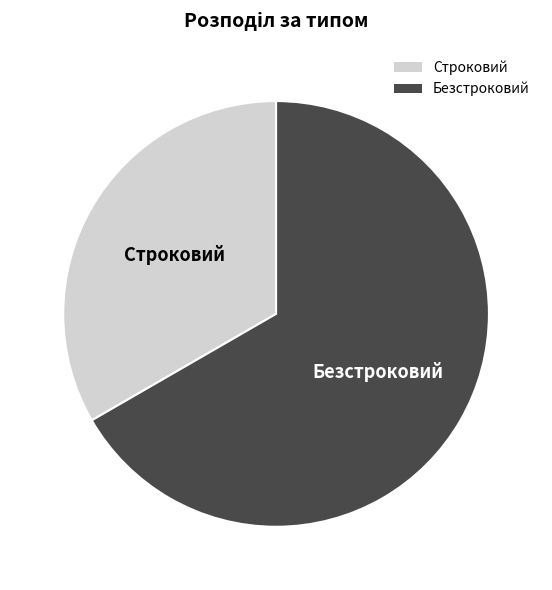

Which category has the smallest portion of the pie?

Строковий